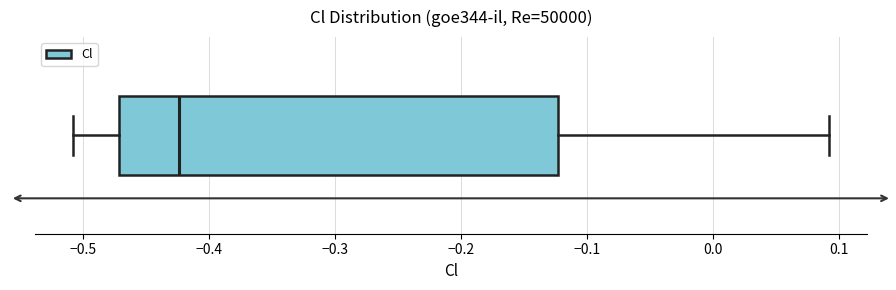

Transcribe this box plot: give where the median line is, the range the box spans, and where the two whiskers end, as read against the x-axis. The values are not printed on the chart, so give them approximately, as read against the axis.

median -0.42, box -0.47 to -0.12, whiskers -0.51 to 0.09